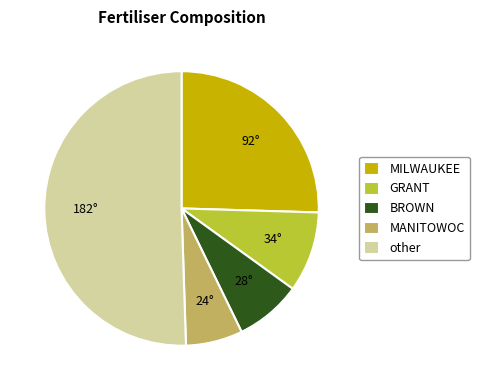

How many slices are in this pie chart?

5